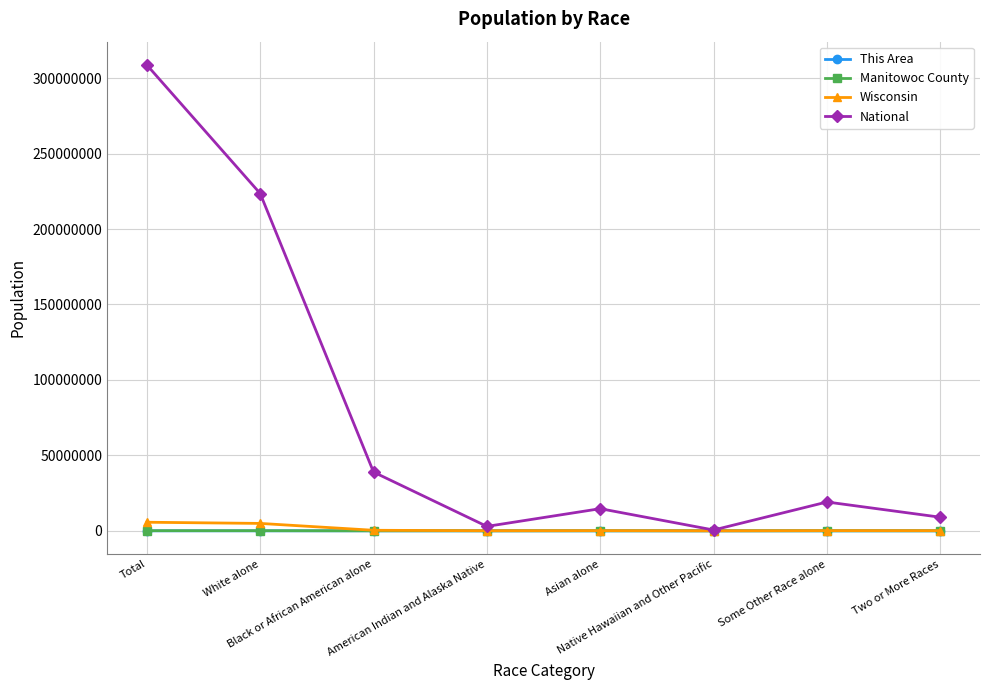

At how many categories does at least one series exceed 26495525?

3